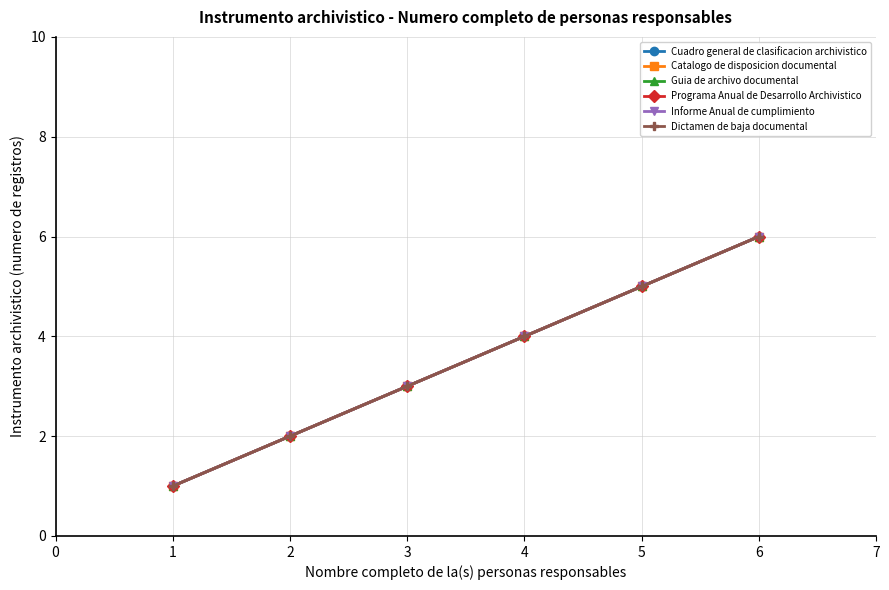

What is the difference between the maximum and minimum values in the Guia de archivo documental series?

5